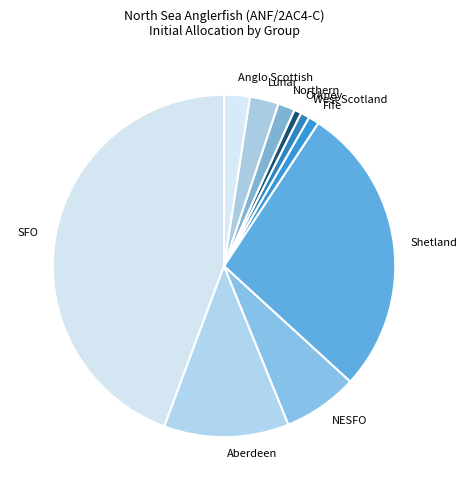

Which slice is the largest?

SFO